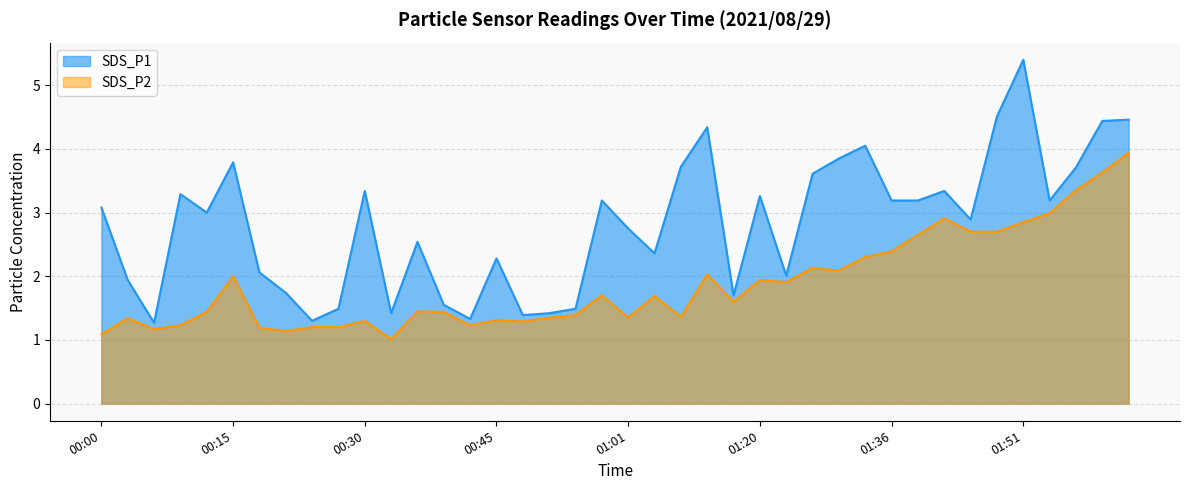

Rank the series by their average value, from highest to lowest.

SDS_P1, SDS_P2